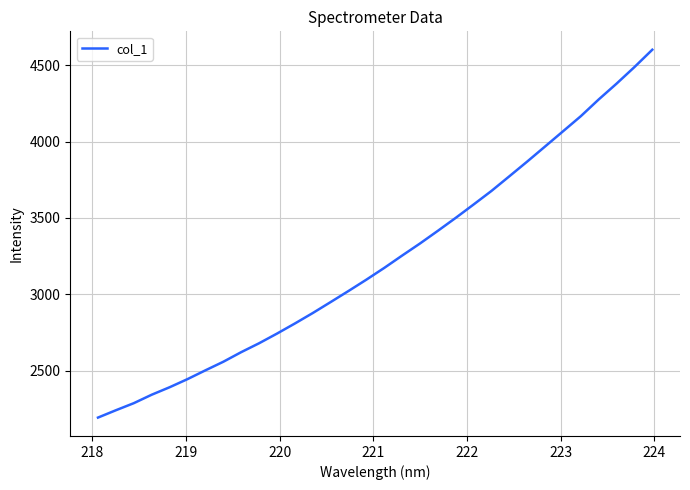

What is the smallest value displayed?

2194.5